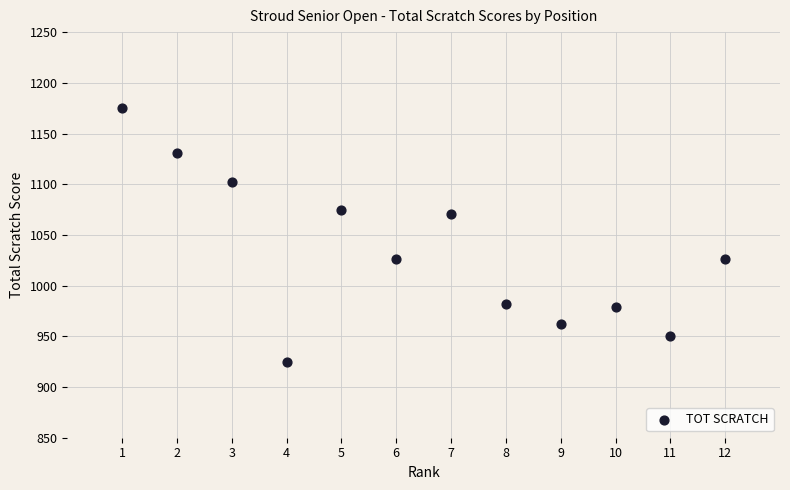

What is the average X value?

6